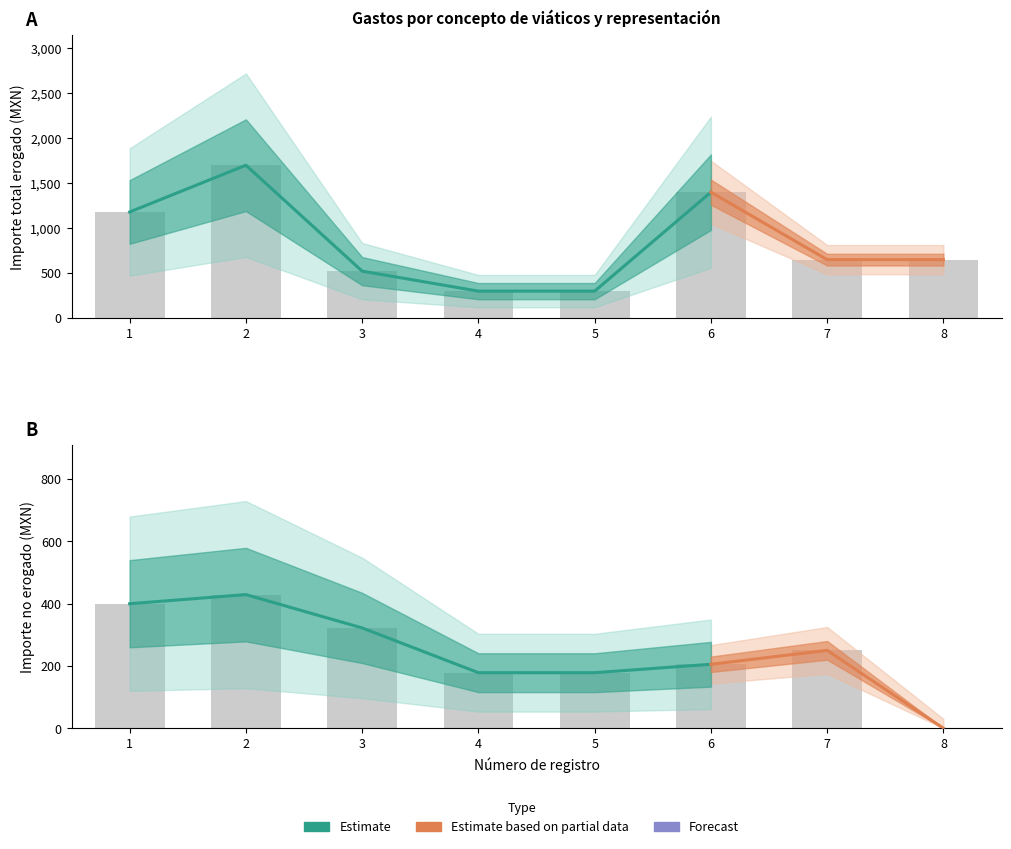

Reading right to left, transcribe all the data shown in this chart.

Importe ejercido por partida: 8.0	7.0	6.0	5.0	4.0	3.0	2.0	1.0
Importe total erogado: 650.0	650.0	1400.0	300.0	300.0	522.0	1700.0	1180.0
Importe no erogado: 0.0	250.0	205.4	178.3	178.3	322.0	429.0	399.8
Numero de personas acompañantes: 0.0	0.0	0.0	0.0	0.0	0.0	0.0	0.0
Importe acompañantes: 0.0	0.0	0.0	0.0	0.0	0.0	0.0	0.0